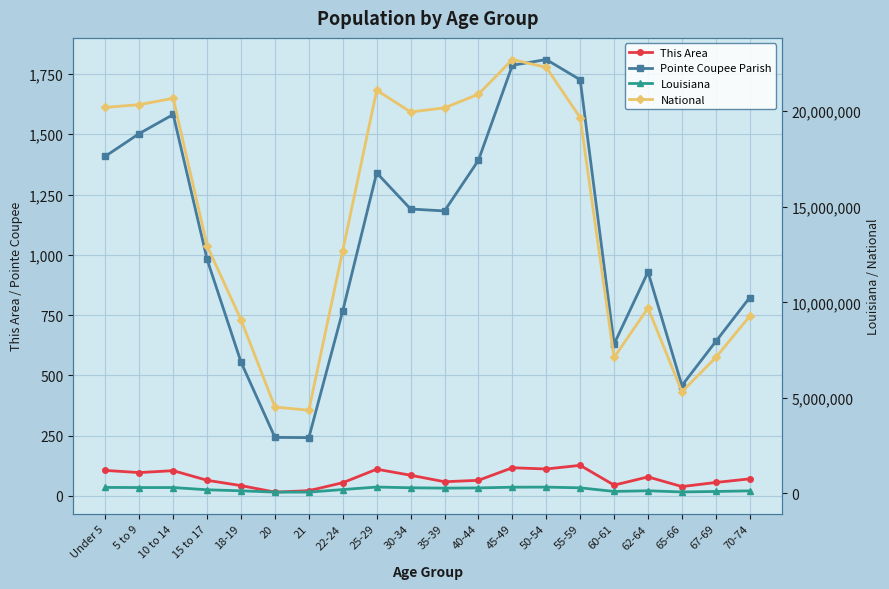

Is it true that Louisiana equals 68251 at 20?

True